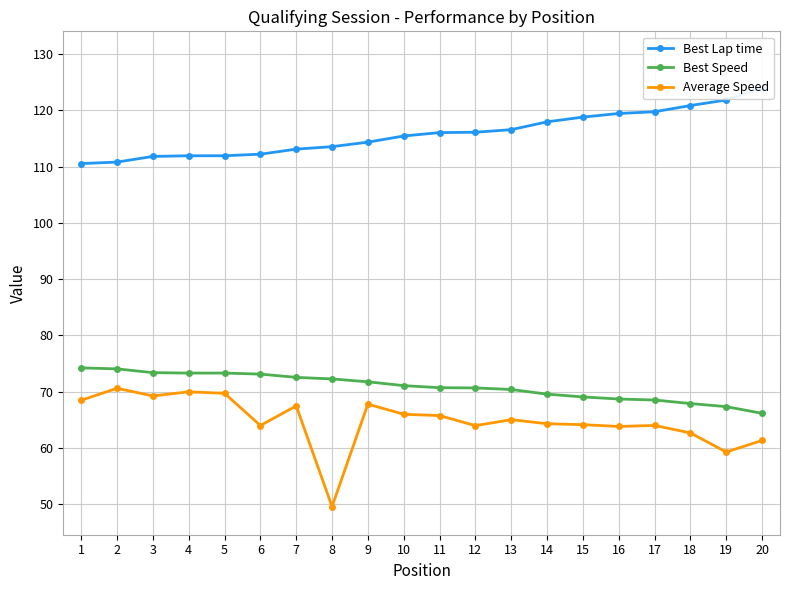

How many categories are shown in the chart?

20